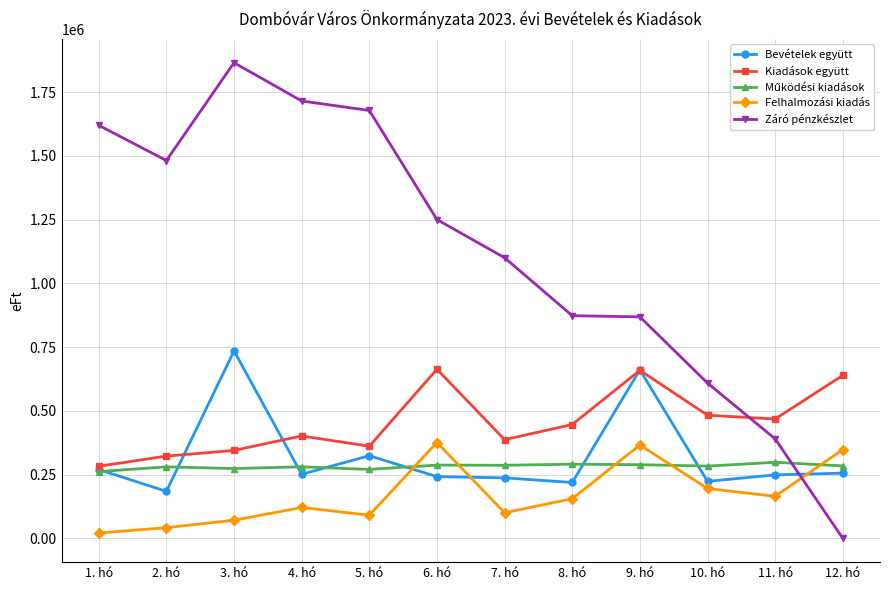

Which category has the highest value in the Bevételek együtt series?

3. hó